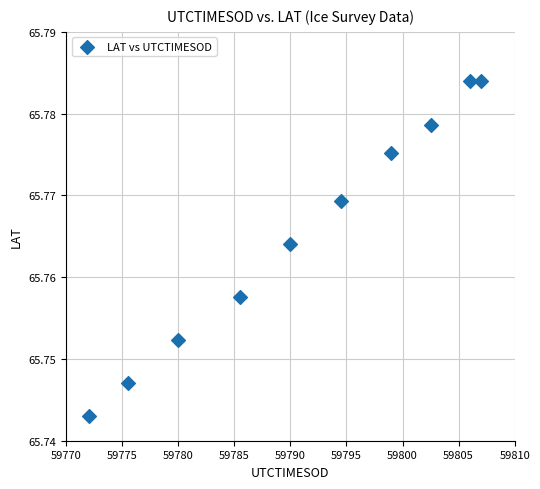

What is the range of X values (max minus min)?

35.0